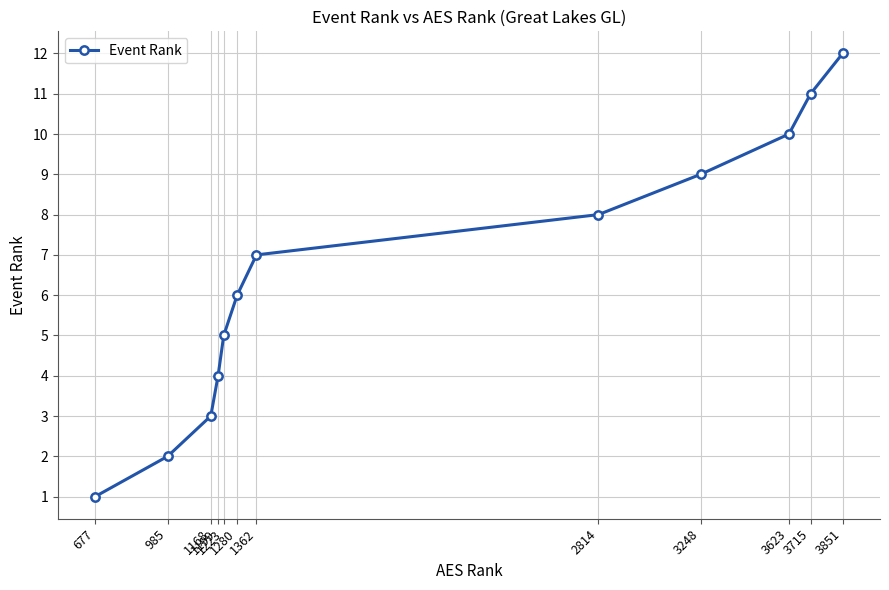

Reading right to left, extract all data points from this chart.

3851=12	3715=11	3623=10	3248=9	2814=8	1362=7	1280=6	1223=5	1199=4	1168=3	985=2	677=1